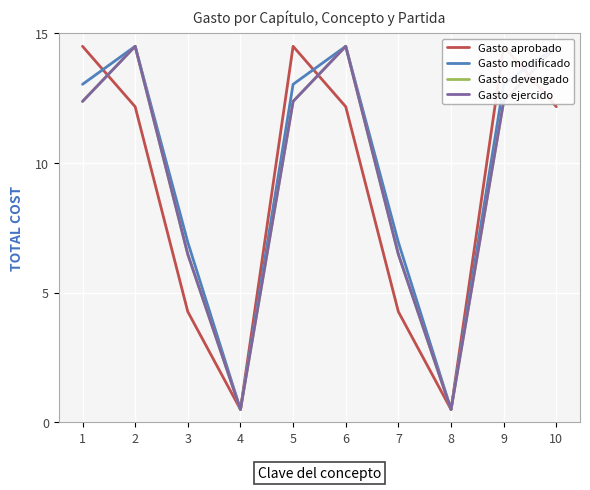

The Gasto aprobado series shows 4.3 at 3. True or false?

True